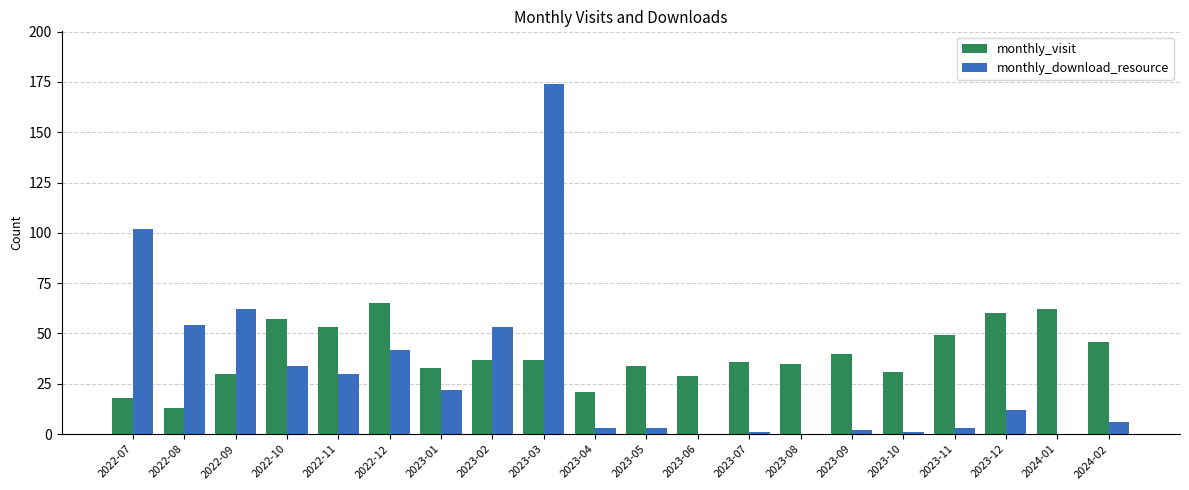

What is the total value across all series at 2022-09?

92